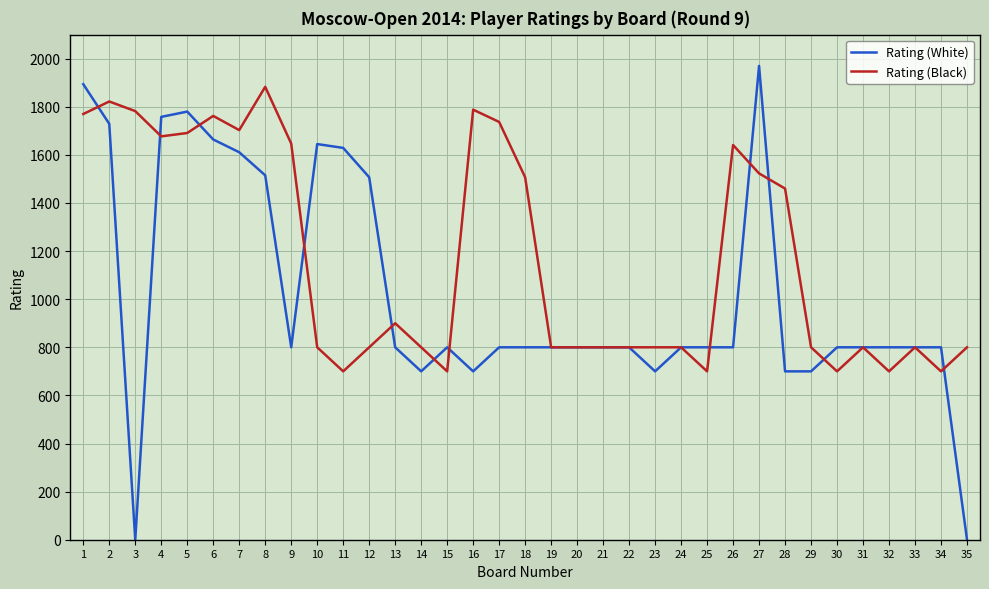

At 30, list the series in order from smallest to largest.

Rating (Black), Rating (White)